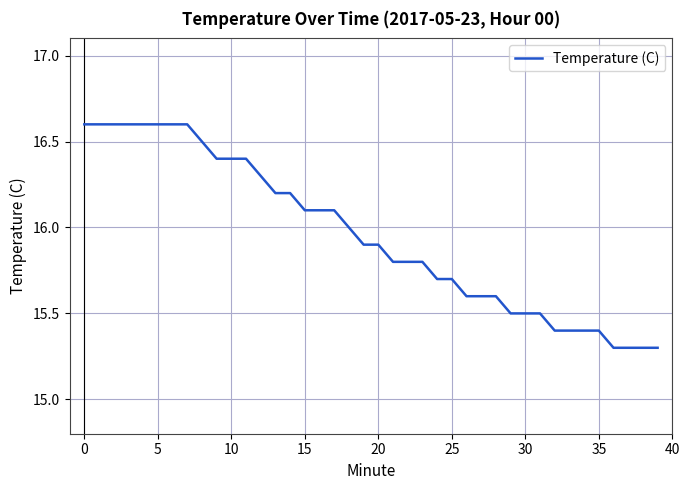

What is the difference between the maximum and minimum values?

1.3